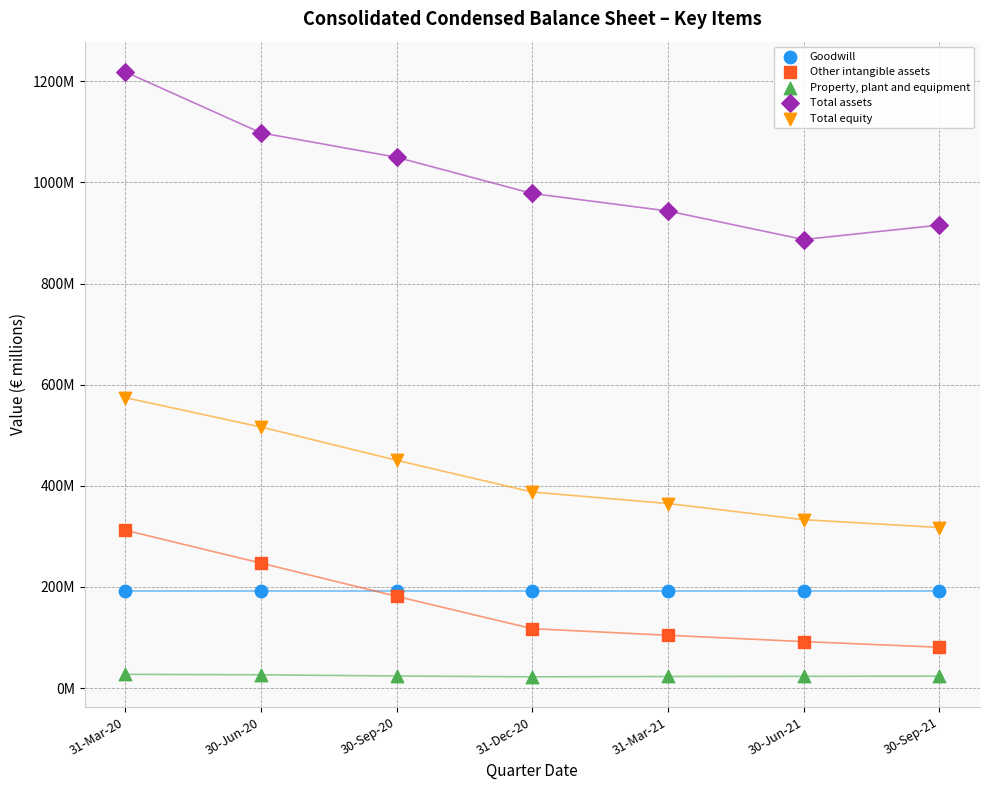

Which series contains the highest Y value?

Total assets